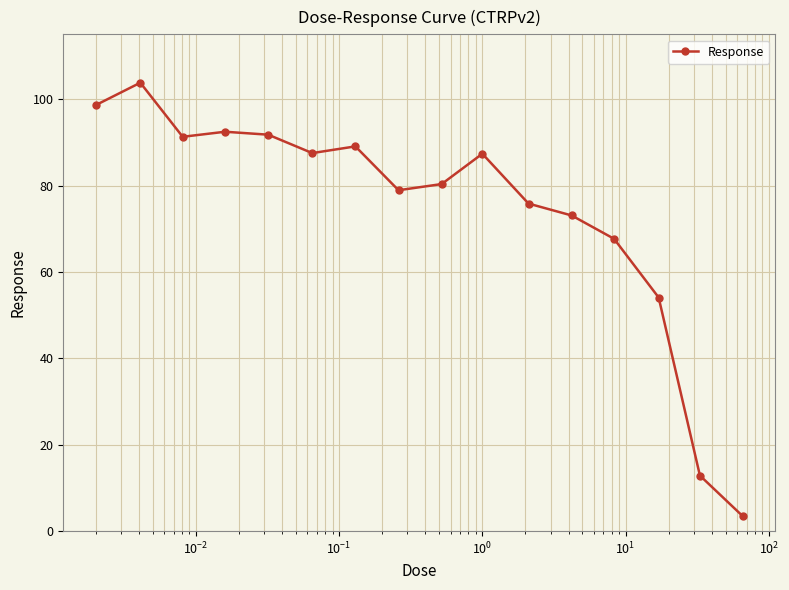

What is the difference between the maximum and minimum values?

100.4